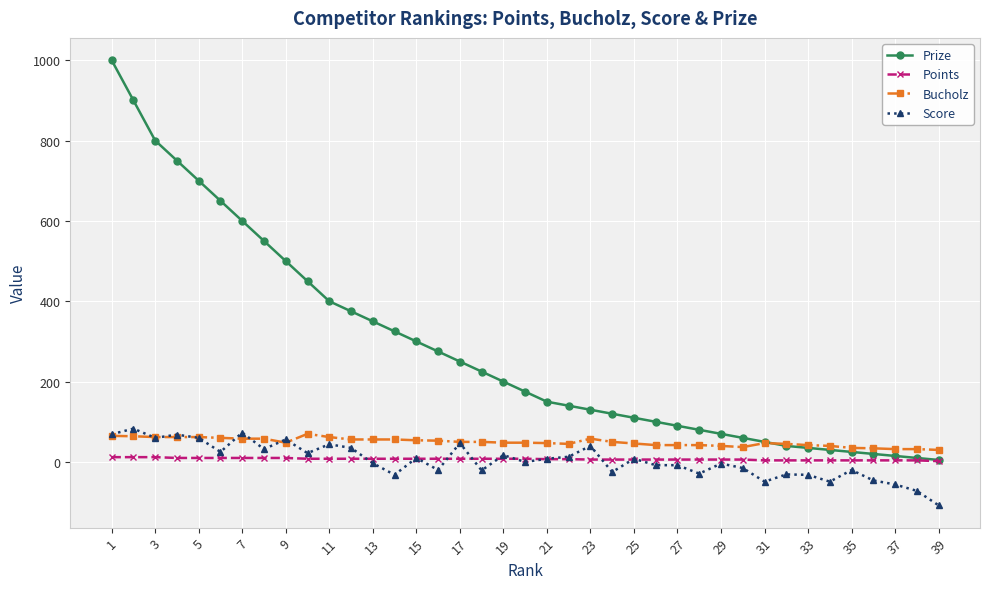

What is the smallest value displayed?

-108